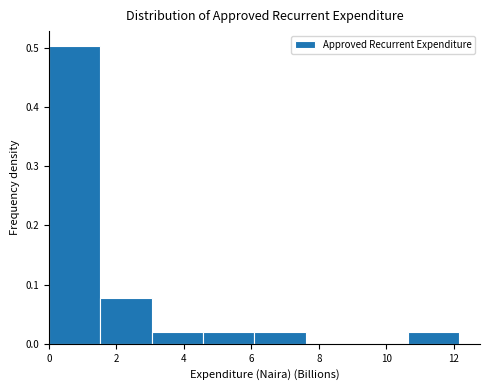

Reading left to right, list every bar in this chart as the range it spans on the x-axis followed by its height. Neither the bar edges nor the heights are printed on the chart, so give them approximately, as read against the axes.

0.0 to 1.6: 0.50
1.6 to 3.0: 0.08
3.0 to 4.6: 0.02
4.6 to 6.0: 0.02
6.0 to 7.6: 0.02
7.6 to 9.2: 0
9.2 to 10.6: 0
10.6 to 12.2: 0.02